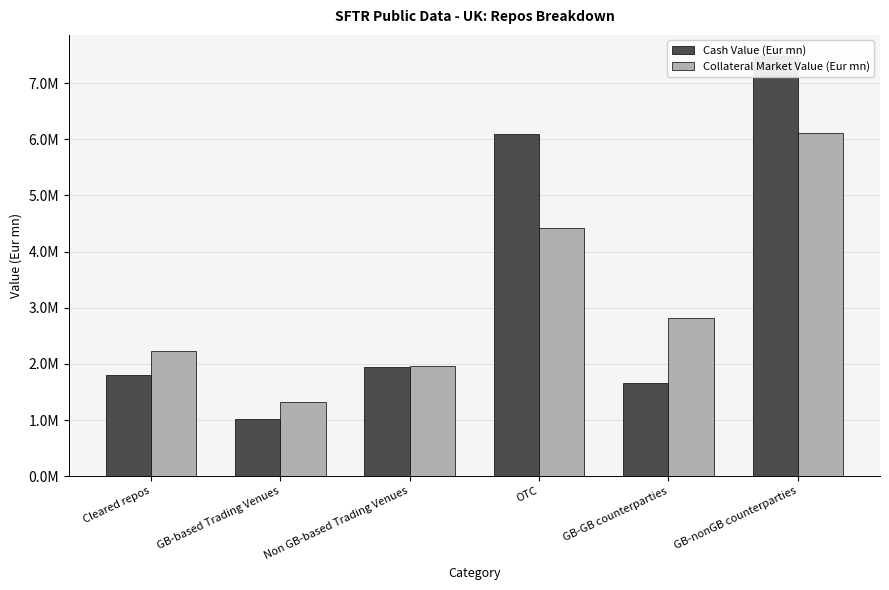

How many bars are there in total?

12